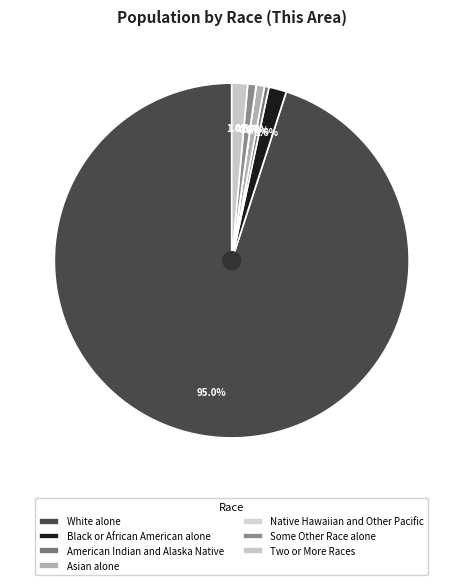

True or false: White alone accounts for 95% of the total.

True